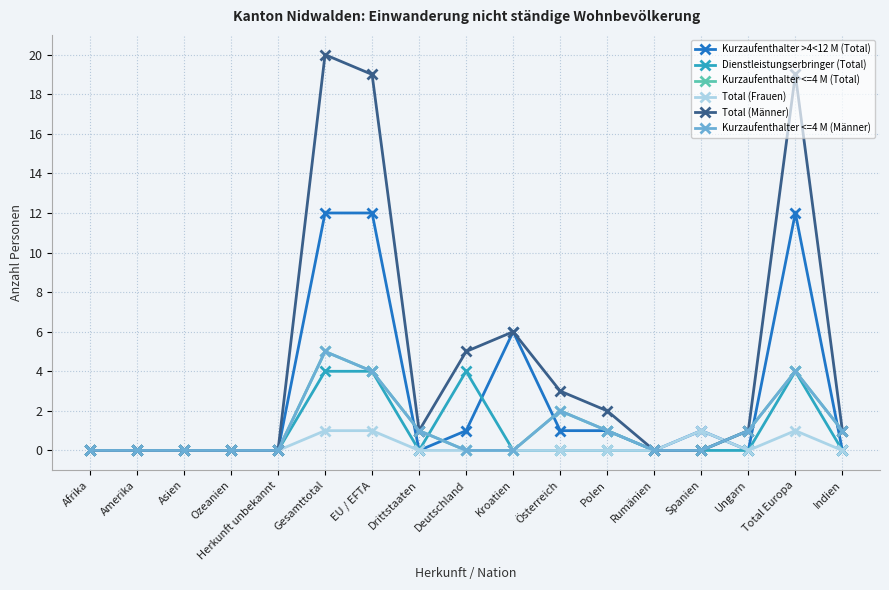

True or false: Kurzaufenthalter >4<12 M (Total) and Total (Frauen) cross at least once.

False